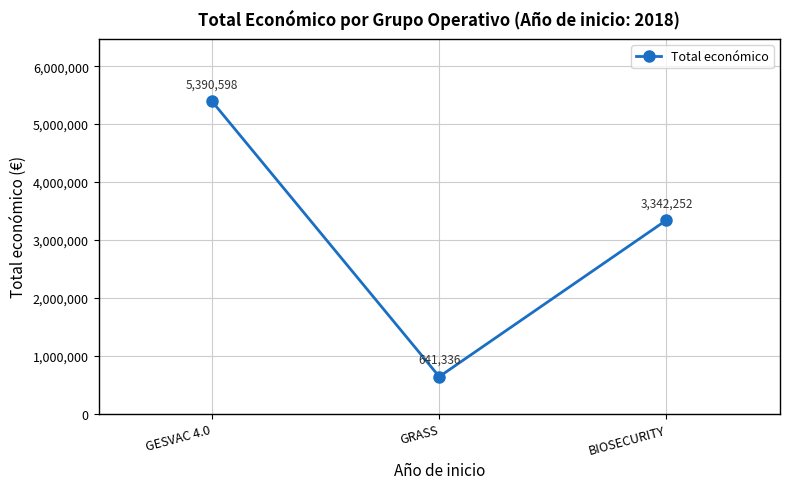

Reading right to left, extract all data points from this chart.

3342252	641336	5390598